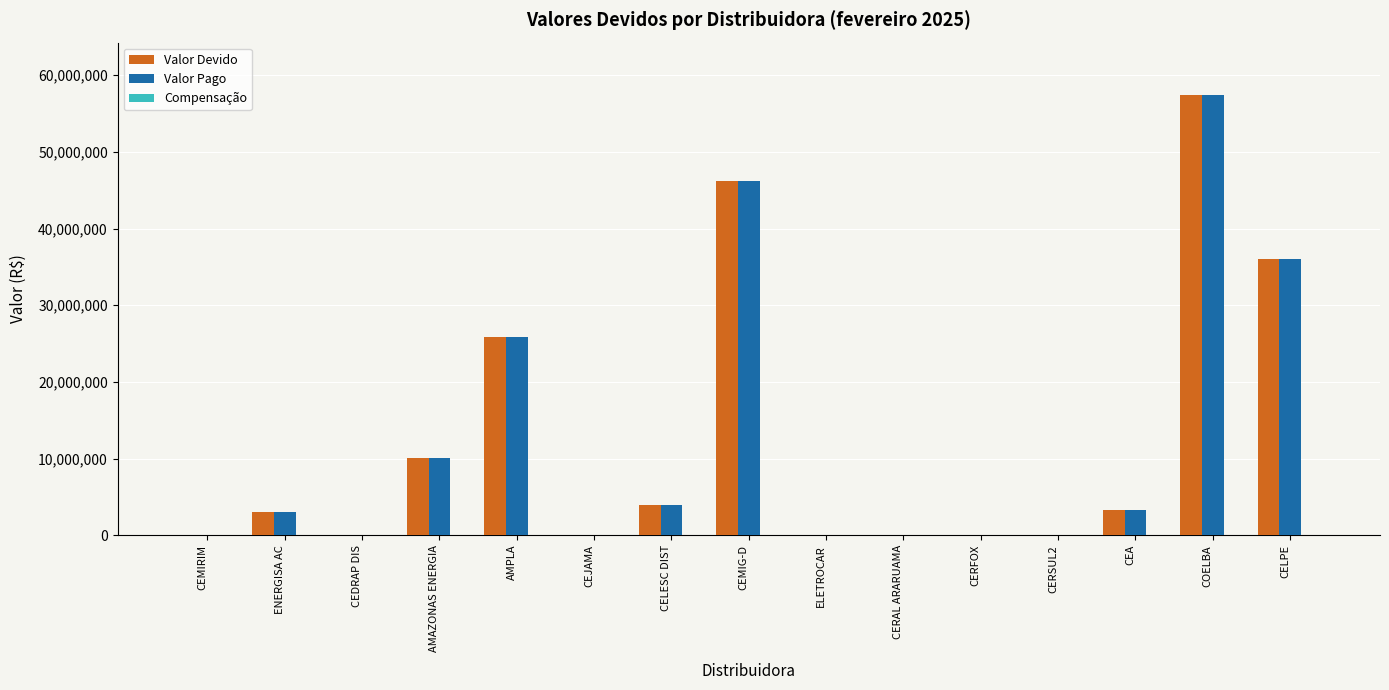

Which label corresponds to the largest value in the chart?

COELBA